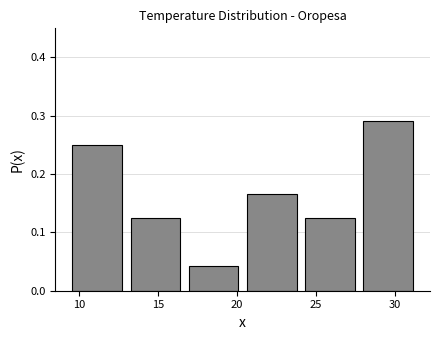

Reading left to right, list every bar in this chart as the range it spans on the x-axis followed by its height. Neither the bar edges nor the heights are printed on the chart, so give them approximately, as read against the axes.

9.5 to 13.0: 0.25
13.0 to 16.5: 0.13
16.5 to 20.5: 0.04
20.5 to 24.0: 0.17
24.0 to 27.5: 0.13
27.5 to 31.5: 0.29